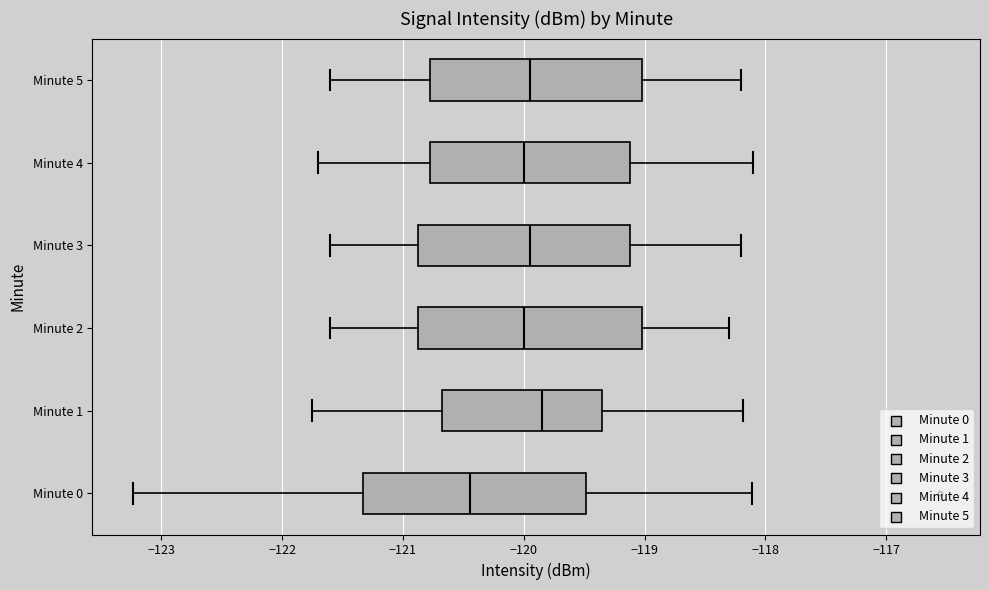

Where is the right edge of the box for Minute 5 on the x-axis? The values are not printed on the chart, so give them approximately, as read against the axis.

-119.0